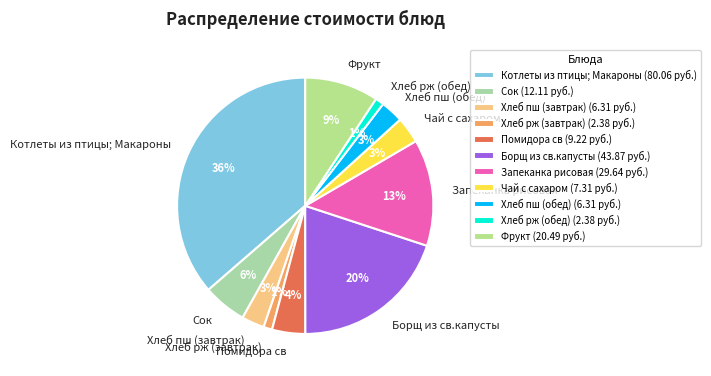

Between Сок and Борщ из св.капусты, which is larger?

Борщ из св.капусты